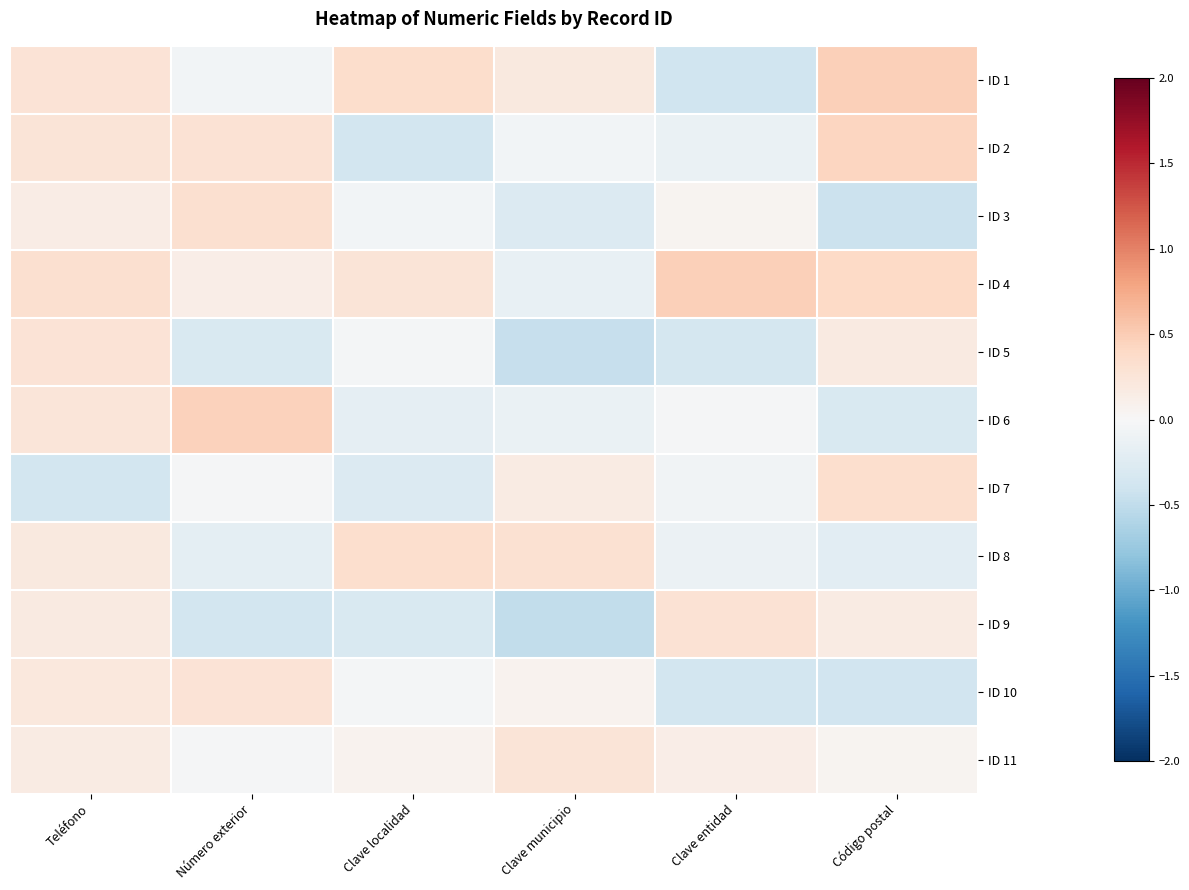

Reading right to left, transcribe all the data shown in this chart.

ID 1: Código postal=0.5	Clave entidad=-0.4	Clave municipio=0.2	Clave localidad=0.4	Número exterior=-0.1	Teléfono=0.3
ID 2: Código postal=0.4	Clave entidad=-0.1	Clave municipio=-0.0	Clave localidad=-0.4	Número exterior=0.3	Teléfono=0.3
ID 3: Código postal=-0.4	Clave entidad=0.1	Clave municipio=-0.3	Clave localidad=-0.1	Número exterior=0.3	Teléfono=0.1
ID 4: Código postal=0.4	Clave entidad=0.5	Clave municipio=-0.1	Clave localidad=0.3	Número exterior=0.1	Teléfono=0.3
ID 5: Código postal=0.2	Clave entidad=-0.3	Clave municipio=-0.5	Clave localidad=-0.0	Número exterior=-0.3	Teléfono=0.3
ID 6: Código postal=-0.3	Clave entidad=-0.0	Clave municipio=-0.1	Clave localidad=-0.2	Número exterior=0.5	Teléfono=0.2
ID 7: Código postal=0.3	Clave entidad=-0.1	Clave municipio=0.2	Clave localidad=-0.3	Número exterior=-0.0	Teléfono=-0.4
ID 8: Código postal=-0.2	Clave entidad=-0.1	Clave municipio=0.3	Clave localidad=0.3	Número exterior=-0.2	Teléfono=0.2
ID 9: Código postal=0.2	Clave entidad=0.3	Clave municipio=-0.5	Clave localidad=-0.3	Número exterior=-0.4	Teléfono=0.2
ID 10: Código postal=-0.4	Clave entidad=-0.4	Clave municipio=0.1	Clave localidad=-0.0	Número exterior=0.3	Teléfono=0.2
ID 11: Código postal=0.1	Clave entidad=0.1	Clave municipio=0.3	Clave localidad=0.1	Número exterior=-0.0	Teléfono=0.2